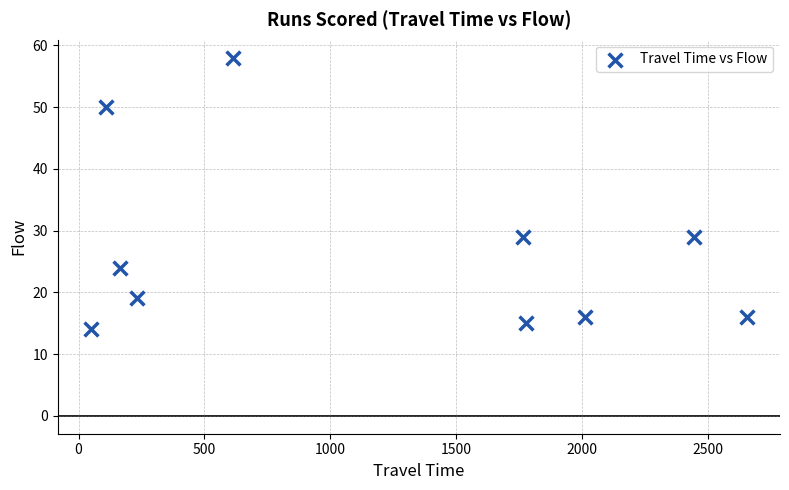

What is the range of Y values (max minus min)?

44